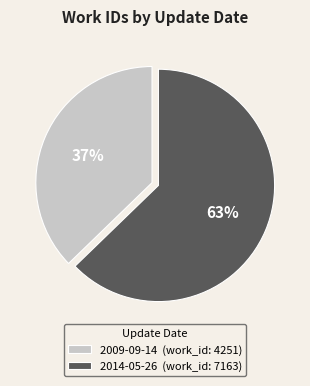

True or false: 2014-05-26 accounts for 53% of the total.

False